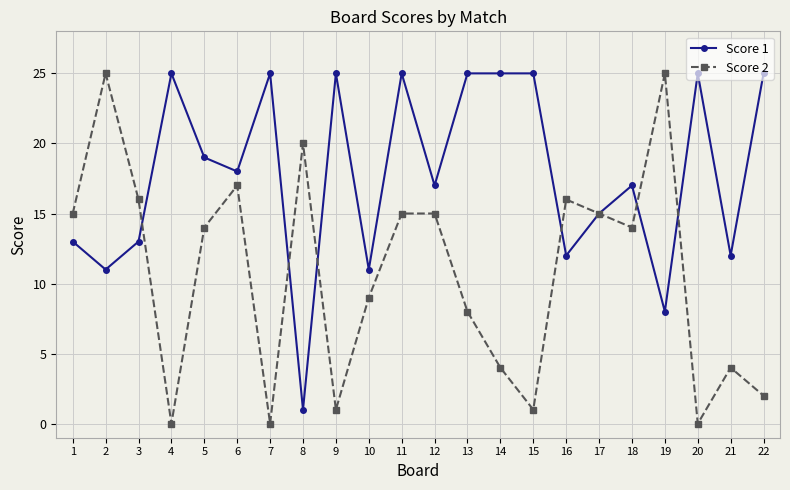

What is the highest value of the Score 2 series?

25